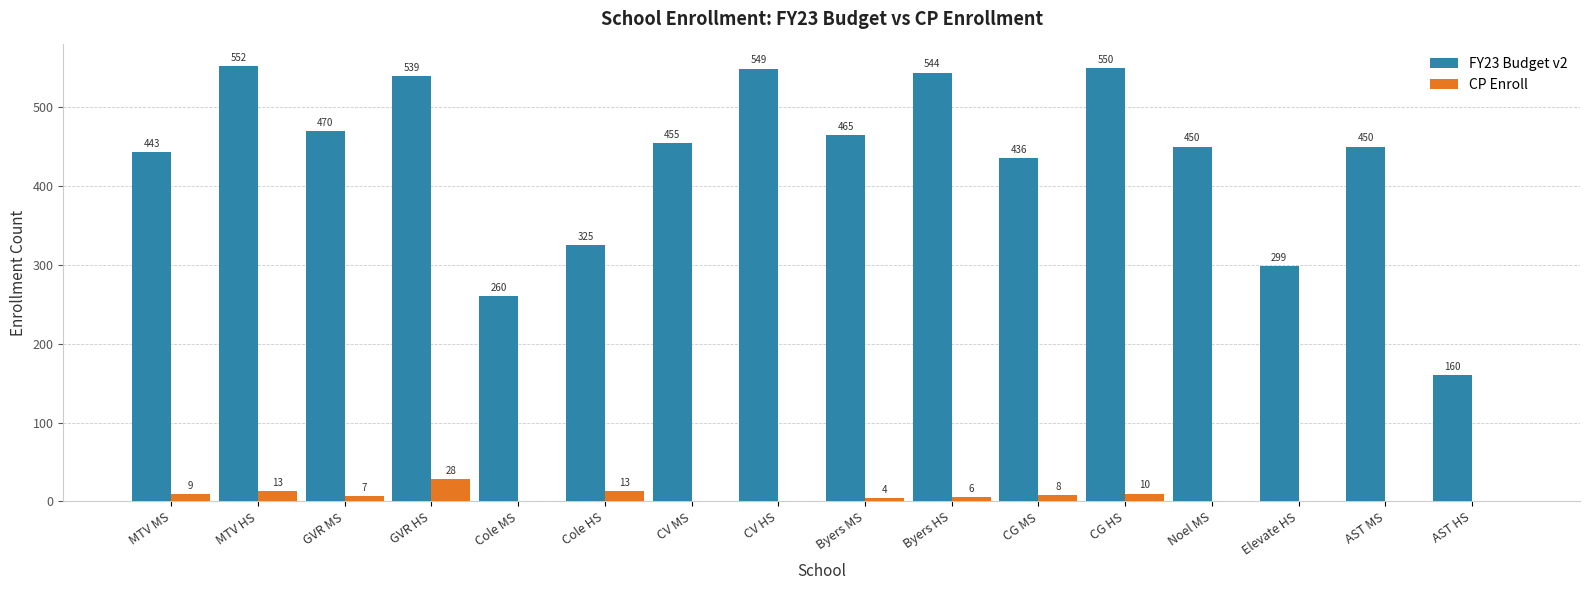

What is the difference between the FY23 Budget v2 values at GVR HS and AST HS?

379